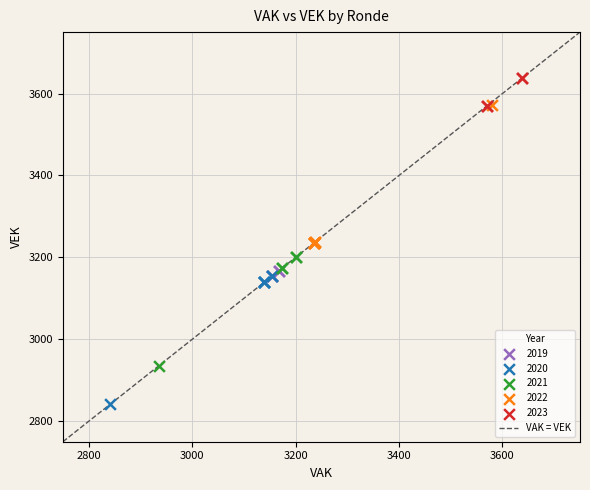

Which series reaches the maximum Y coordinate?

2023